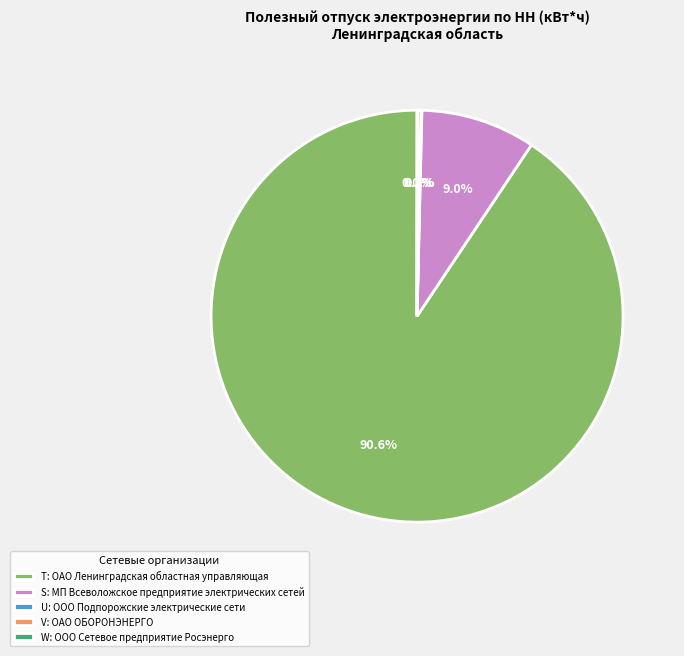

How much of the chart is everything except T: ОАО Ленинградская областная управляющая?

9.4%